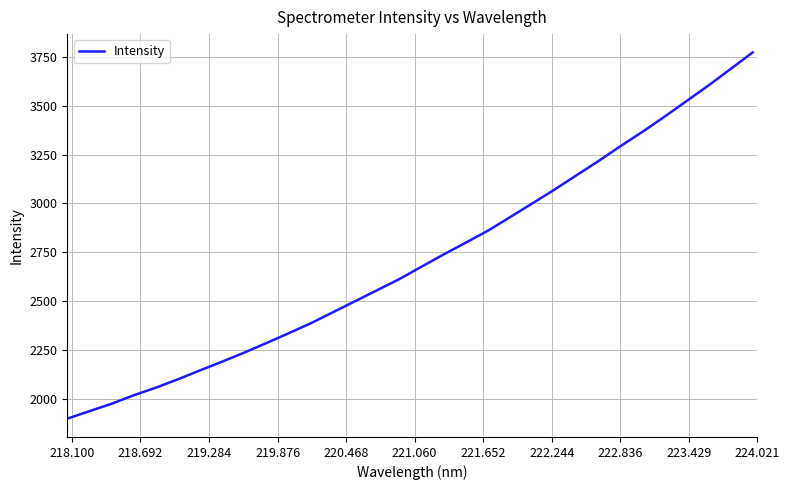

What is the minimum value shown in the chart?

1898.7